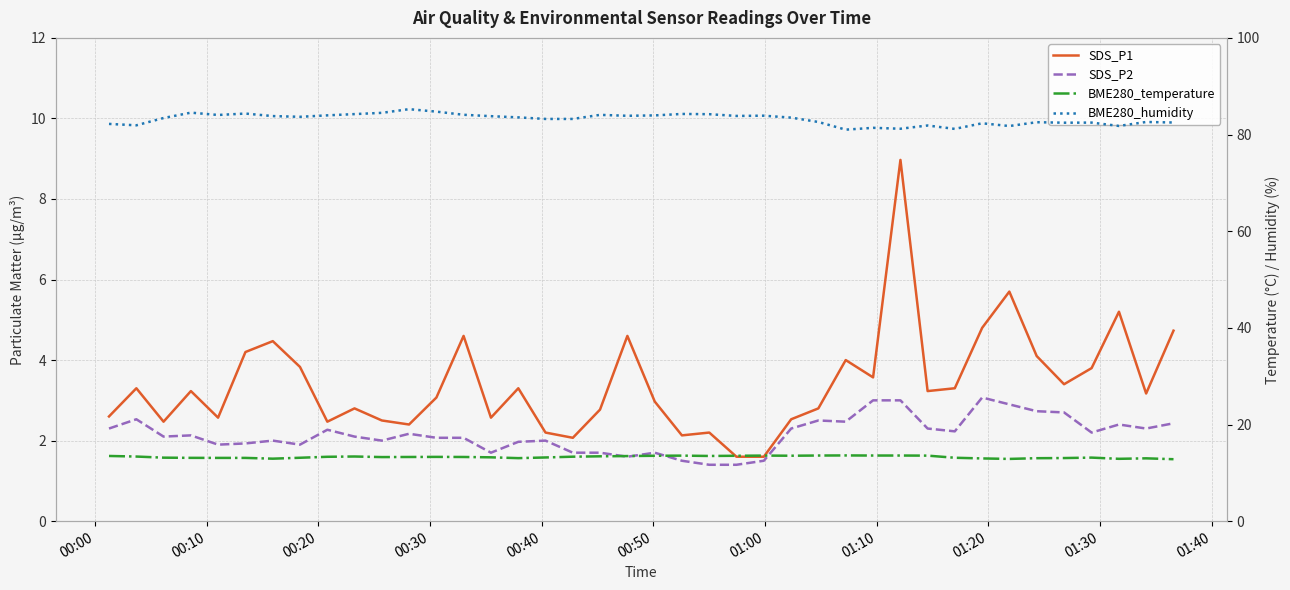

True or false: SDS_P2 and SDS_P1 intersect in this chart.

False